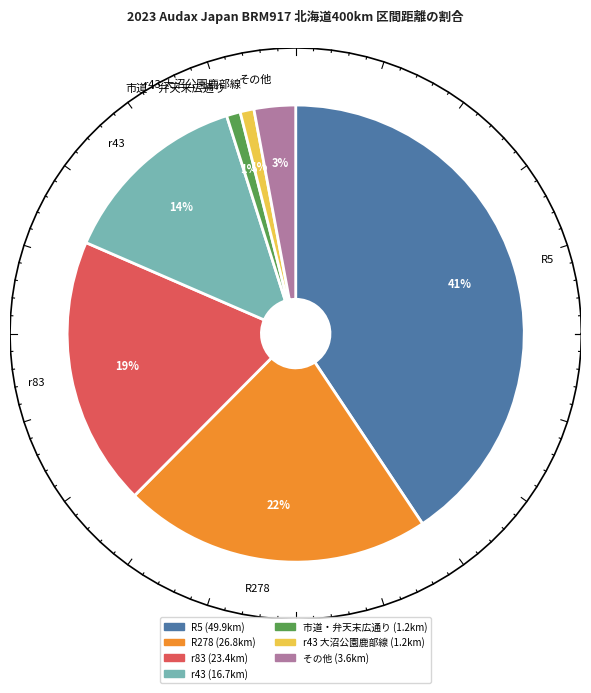

Is it true that 市道・基坂 is 15% of the pie?

False